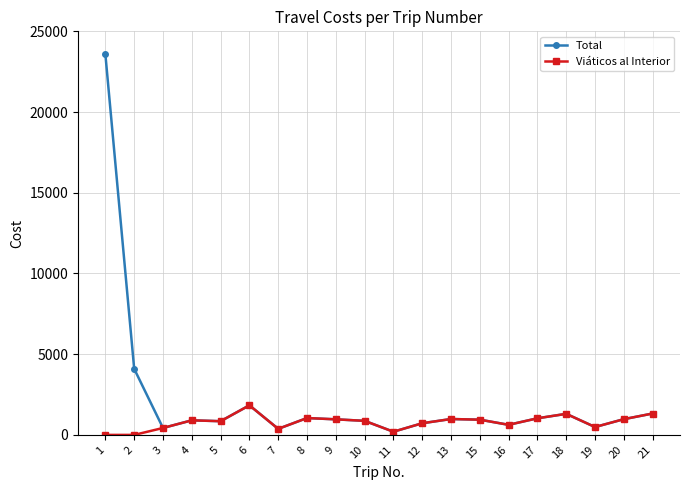

What is the maximum value for Viáticos al Interior?

1833.0